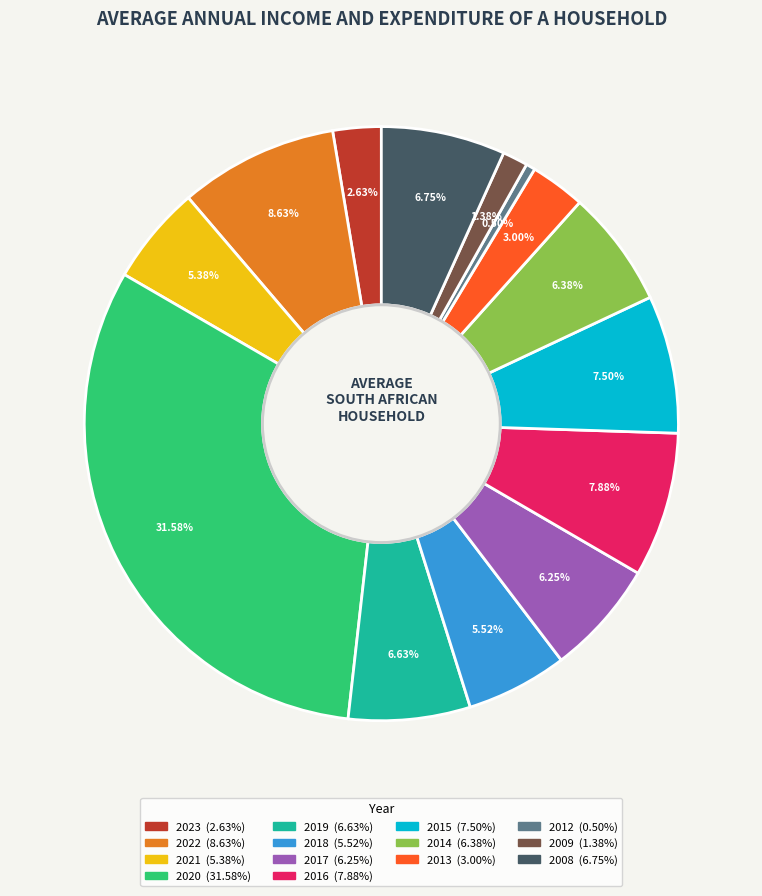

Is there any slice that represents more than half of the pie?

No